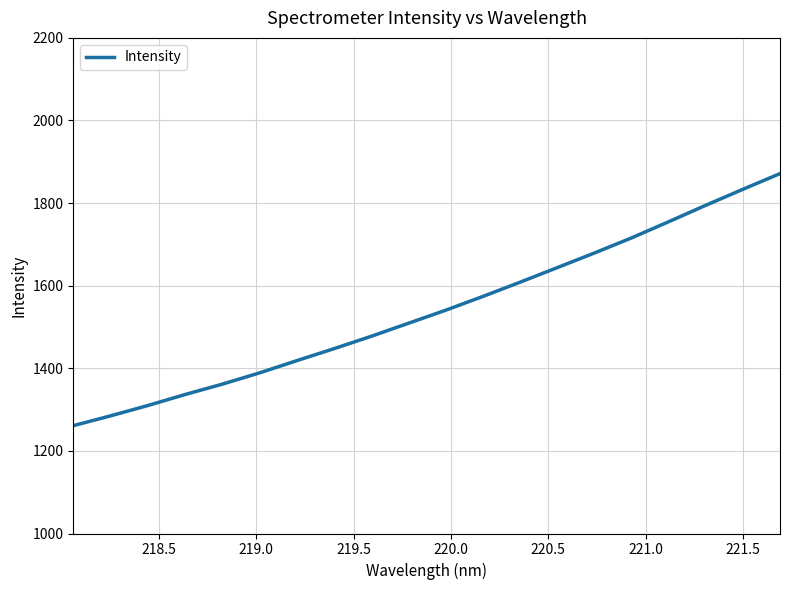

What is the greatest value displayed?

1871.4